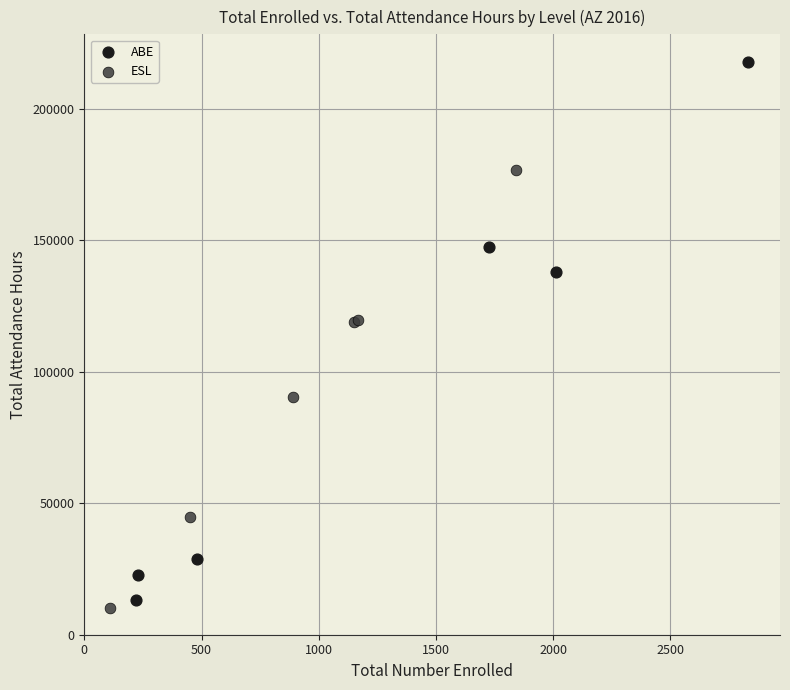

Which series has the widest spread of Y values?

ABE